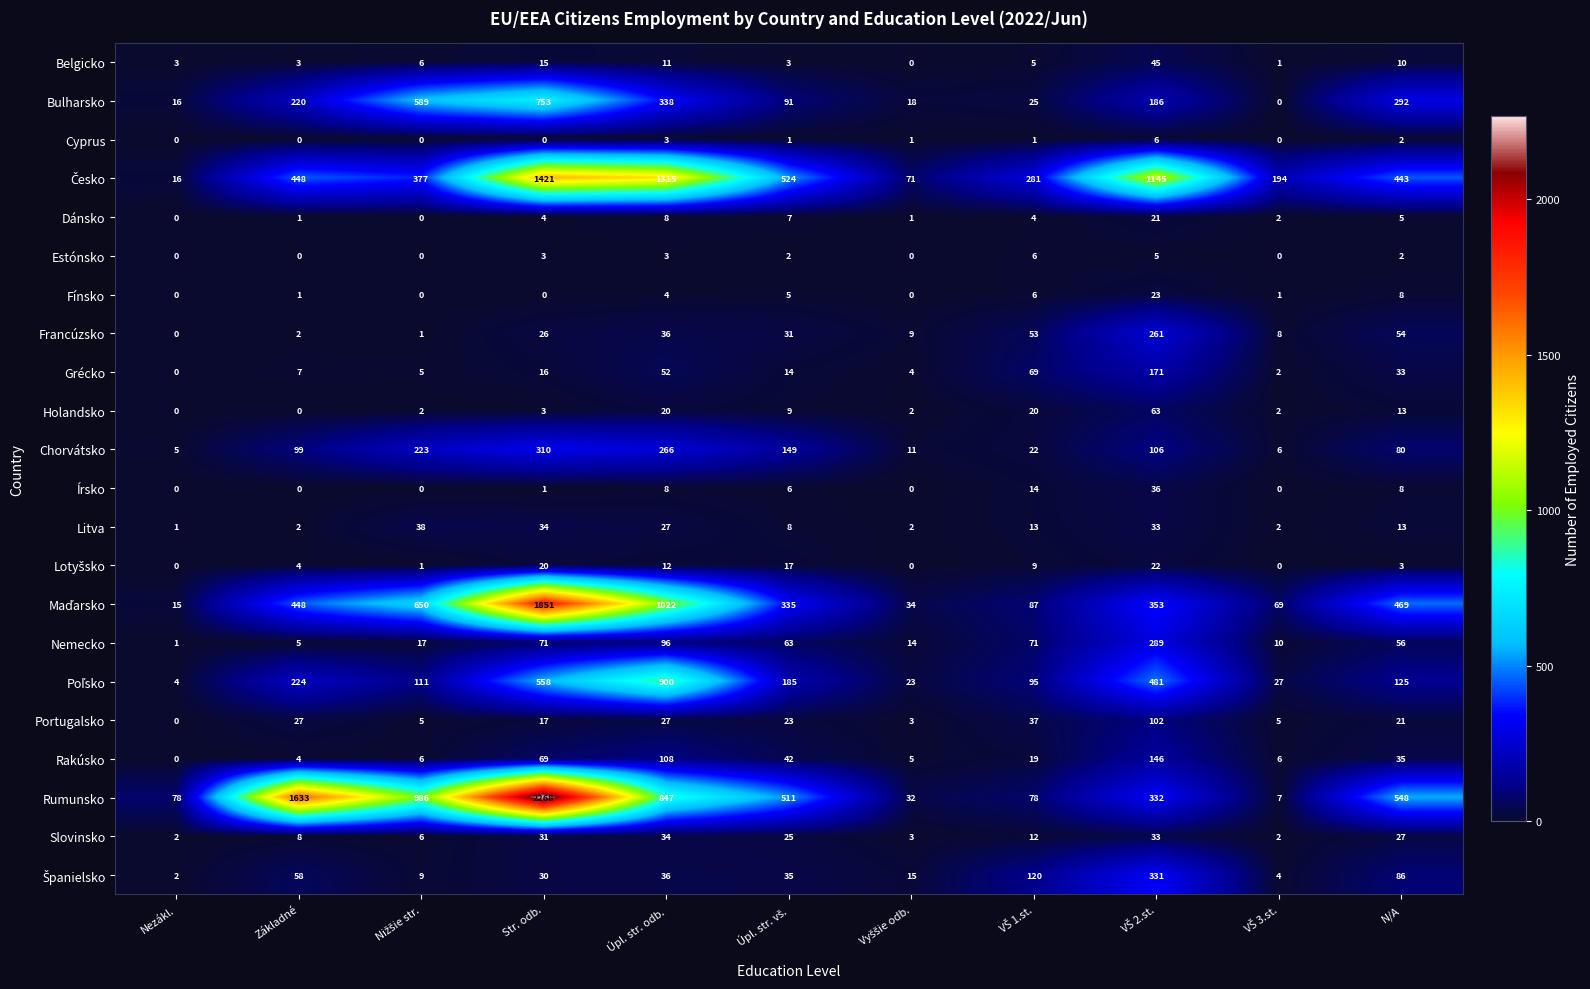

How many distinct data groups are displayed?

22